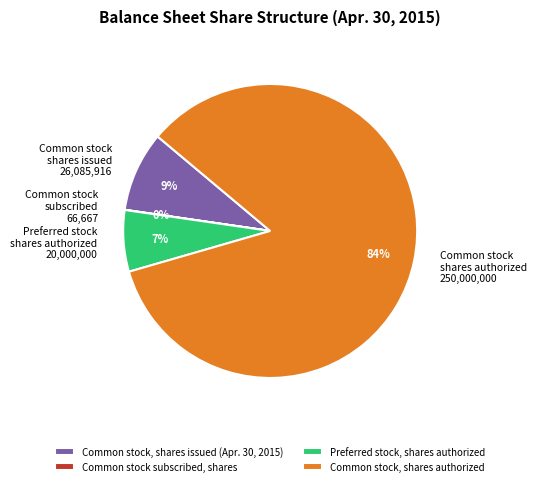

What is the largest slice in the pie chart?

Common stock, shares authorized